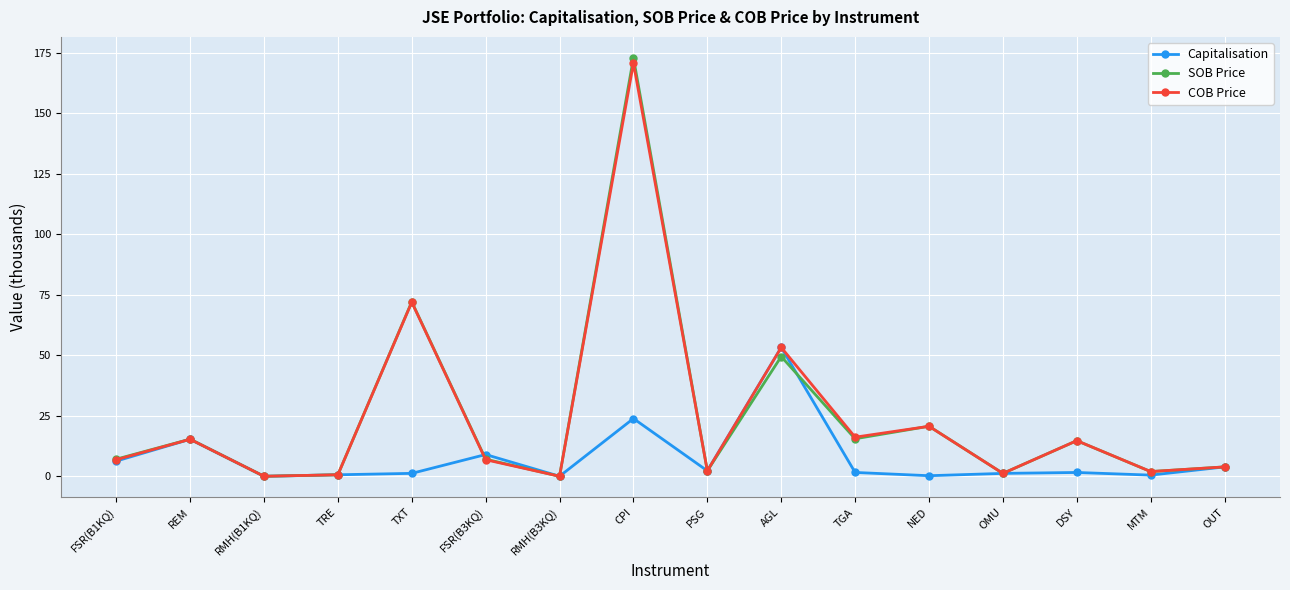

Which series has the largest range (max minus min)?

SOB Price